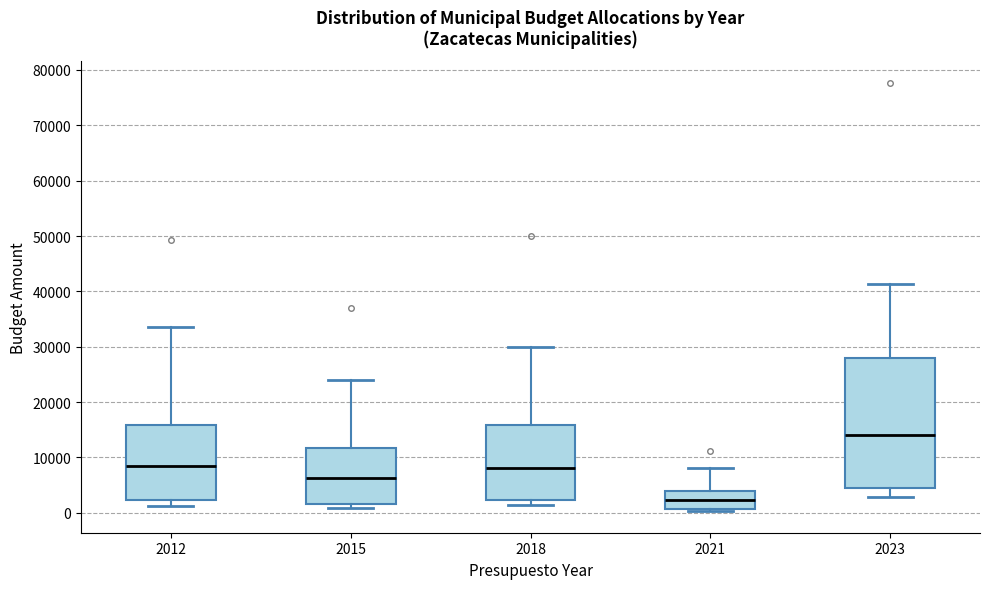

Reading left to right, transcribe this box plot: for each box, give where its median line is, the range the box spans, and where its two whiskers end, as read against the y-axis. The values are not printed on the chart, so give them approximately, as read against the axis.

2012: median 8000, box 2000 to 16000, whiskers 1000 to 34000
2015: median 6000, box 2000 to 12000, whiskers 1000 to 24000
2018: median 8000, box 2000 to 16000, whiskers 1000 to 30000
2021: median 2000, box 1000 to 4000, whiskers 0 to 8000
2023: median 14000, box 4000 to 28000, whiskers 3000 to 41000